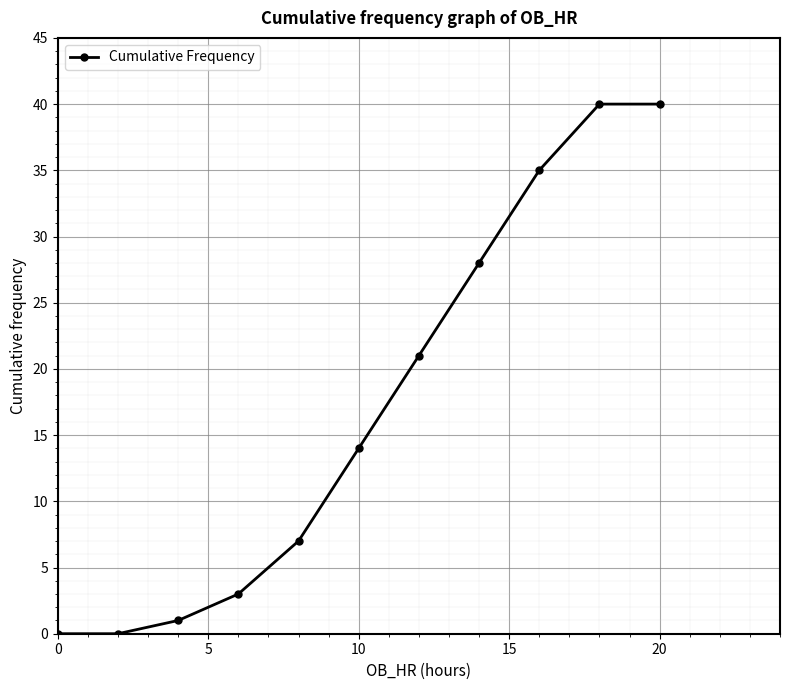

What is the average value?

17